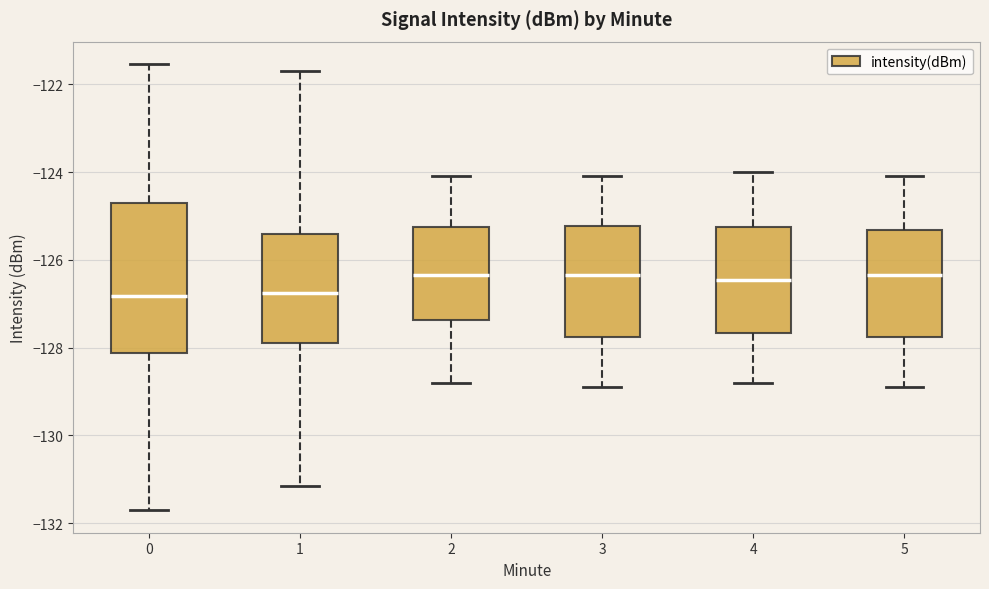

Where does the upper whisker of the box at x = 1 end on the y-axis? The values are not printed on the chart, so give them approximately, as read against the axis.

-121.6